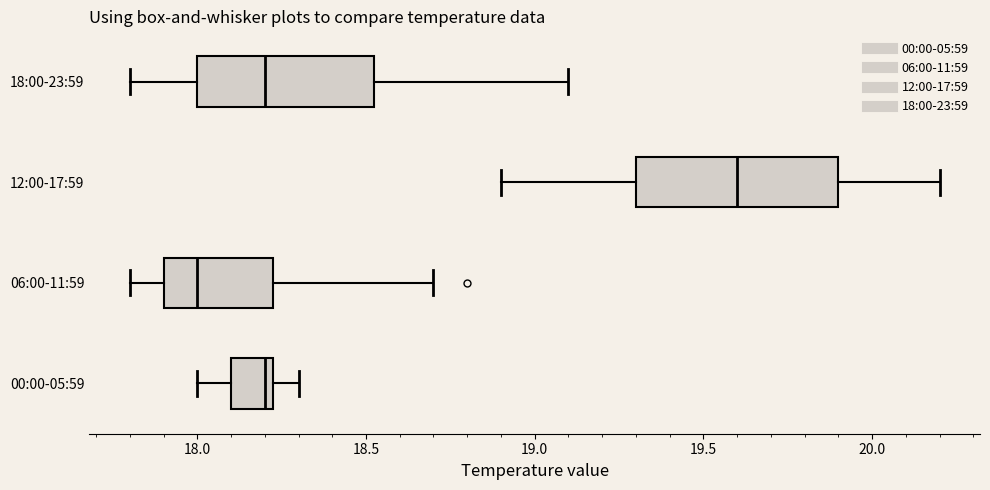

Where is the right edge of the box for 18:00-23:59 on the x-axis? The values are not printed on the chart, so give them approximately, as read against the axis.

18.55